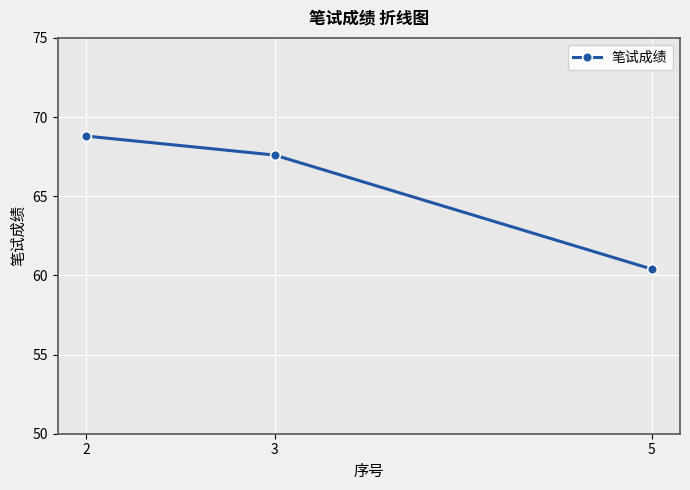

Reading left to right, transcribe all the data shown in this chart.

68.8	67.6	60.4